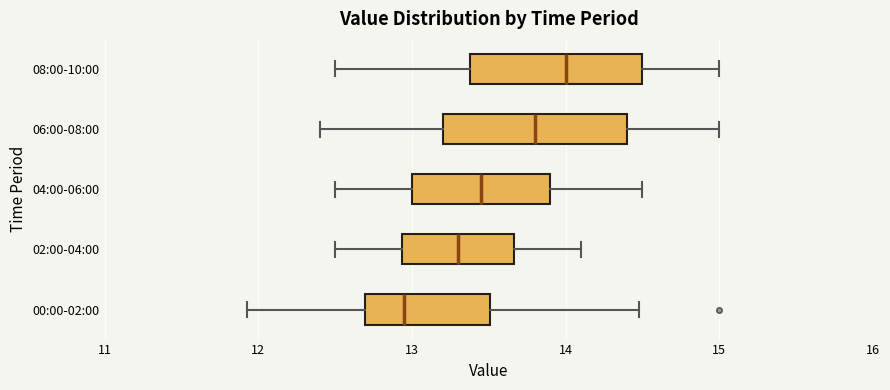

Reading bottom to top, transcribe this box plot: for each box, give where its median line is, the range the box spans, and where its two whiskers end, as read against the x-axis. The values are not printed on the chart, so give them approximately, as read against the axis.

00:00-02:00: median 13.0, box 12.7 to 13.5, whiskers 11.9 to 14.5
02:00-04:00: median 13.3, box 12.9 to 13.7, whiskers 12.5 to 14.1
04:00-06:00: median 13.5, box 13.0 to 13.9, whiskers 12.5 to 14.5
06:00-08:00: median 13.8, box 13.2 to 14.4, whiskers 12.4 to 15.0
08:00-10:00: median 14.0, box 13.4 to 14.5, whiskers 12.5 to 15.0